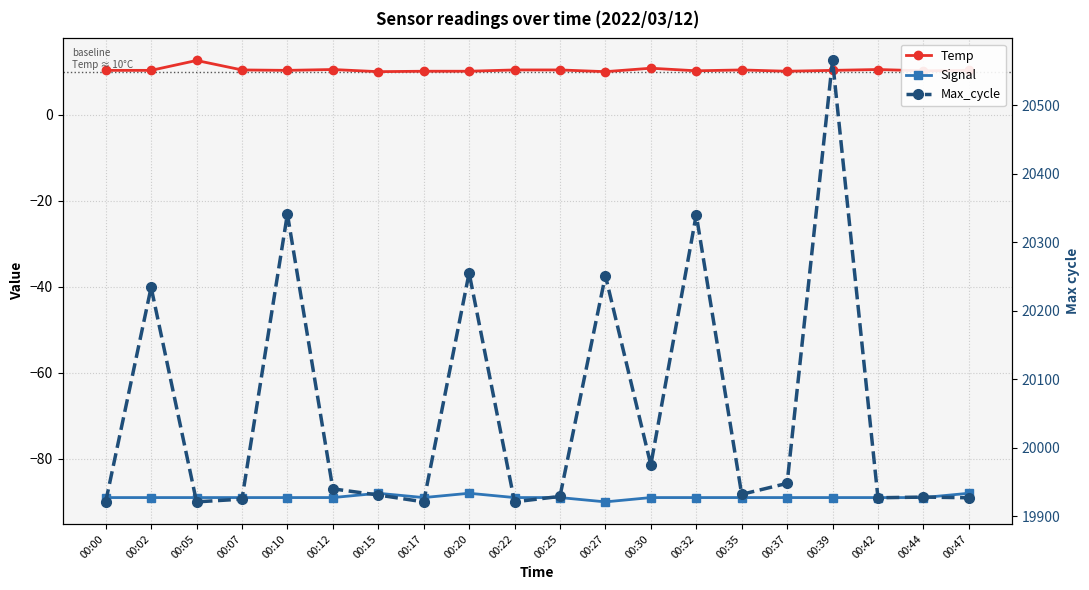

What is the difference between the Temp values at 00:44 and 00:15?

0.2